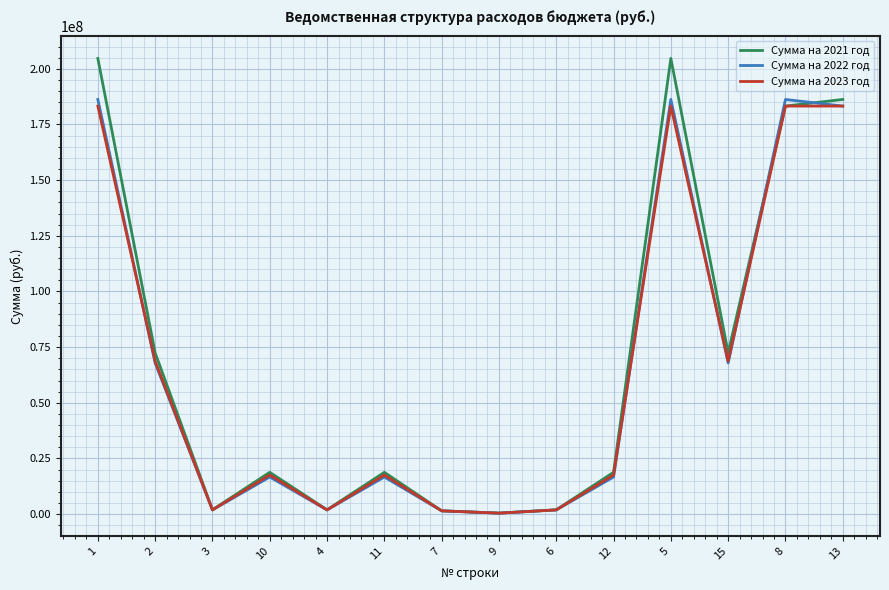

How many lines are shown in the chart?

3